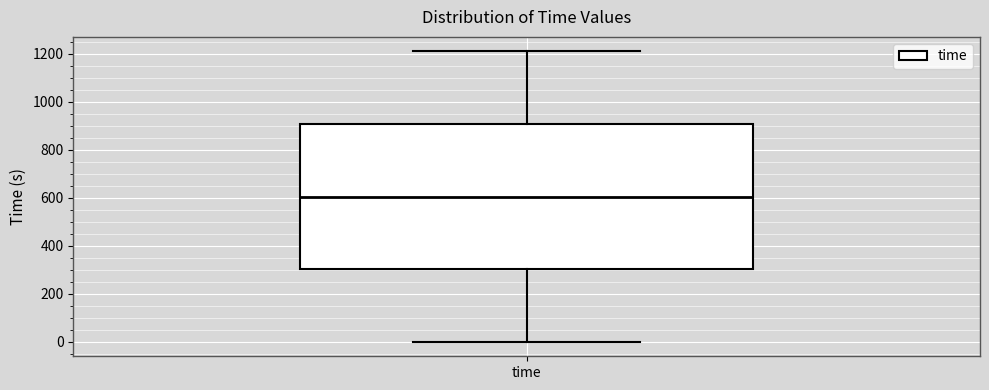

Where does the lower whisker of the box for time end on the y-axis? The values are not printed on the chart, so give them approximately, as read against the axis.

0